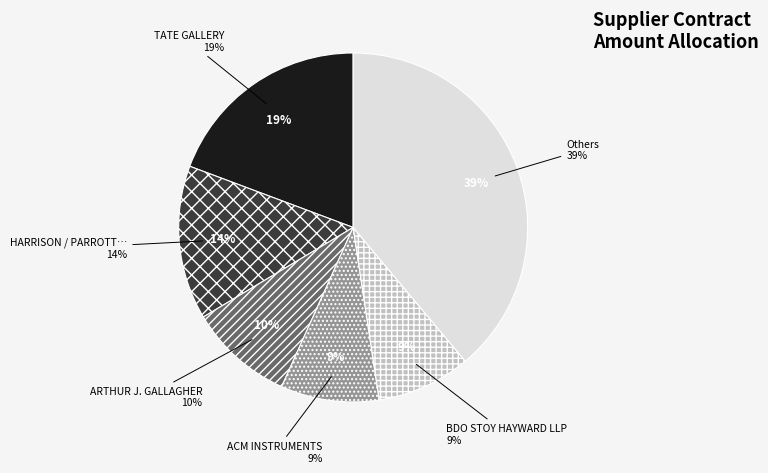

The MIGRATE TECHNOLOGY LTD slice represents 0% of the pie. True or false?

True